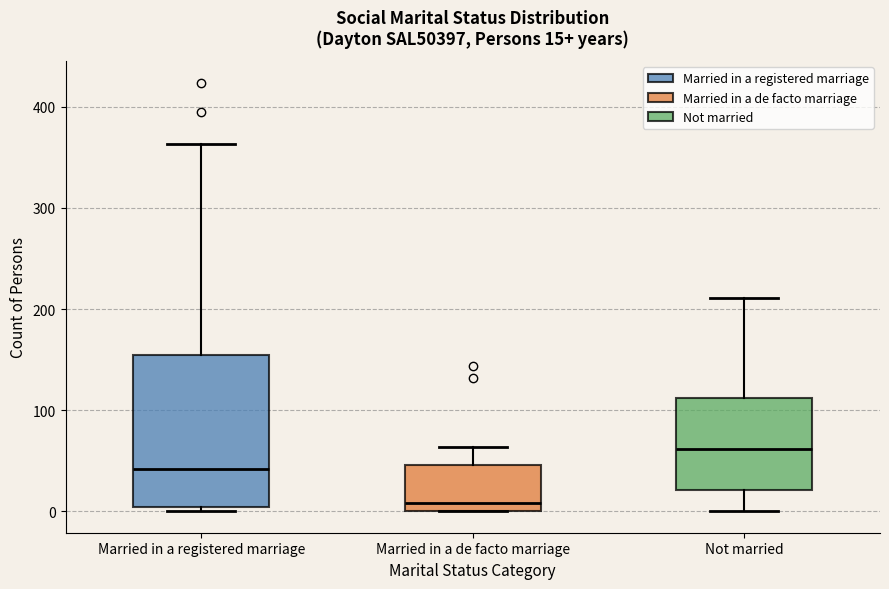

Comparing the boxes themselves (not the whiskers), which one is the tallest?

Married in a registered marriage